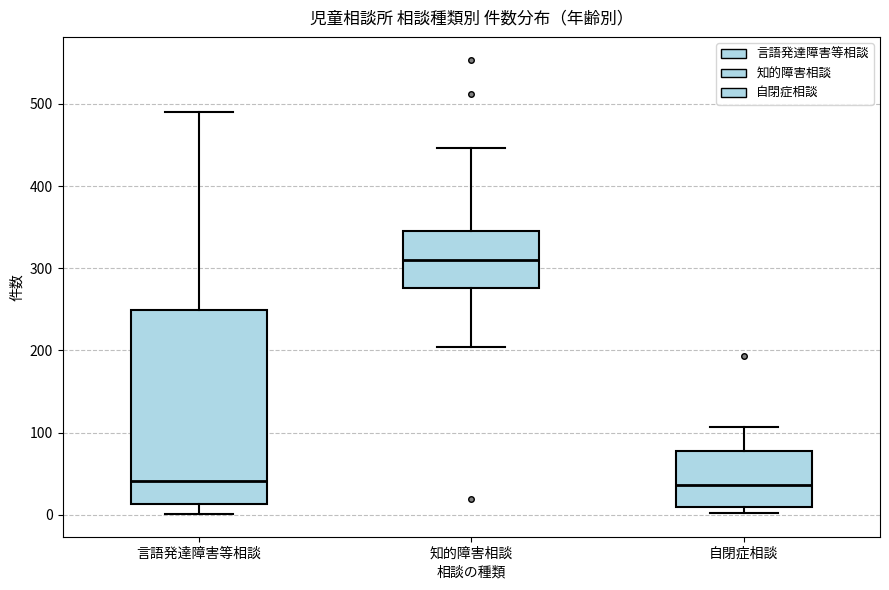

Reading left to right, transcribe this box plot: for each box, give where its median line is, the range the box spans, and where its two whiskers end, as read against the y-axis. The values are not printed on the chart, so give them approximately, as read against the axis.

言語発達障害等相談: median 40, box 10 to 250, whiskers 0 to 490
知的障害相談: median 310, box 280 to 350, whiskers 200 to 450
自閉症相談: median 40, box 10 to 80, whiskers 0 to 110